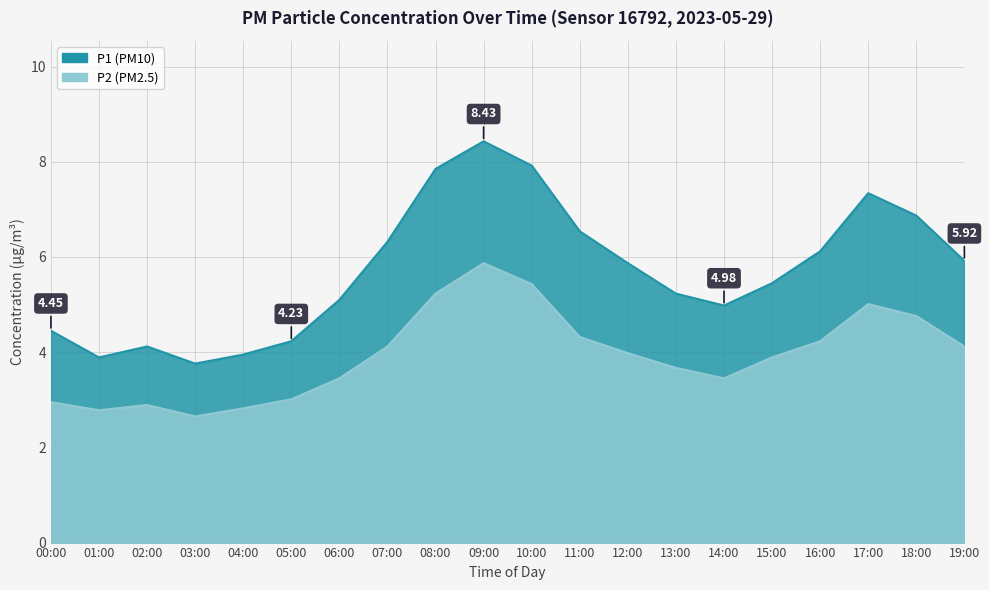

True or false: P1 and P2 intersect in this chart.

False